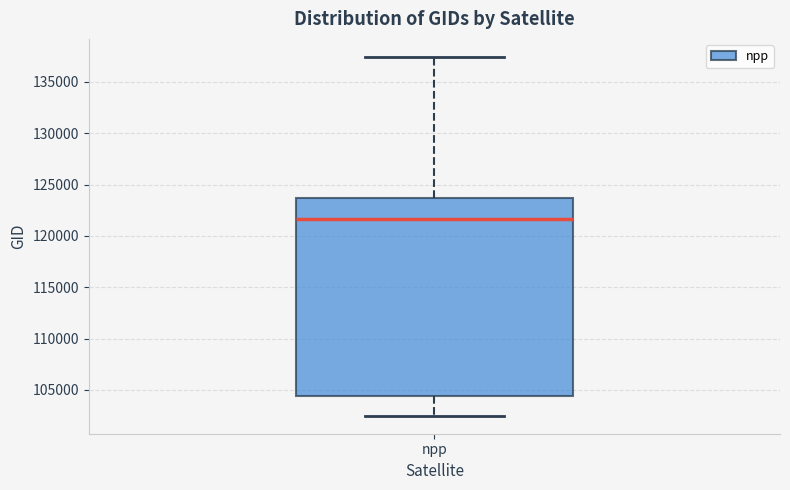

Read this box plot against the y-axis: the position of the median line, the range covered by the box, and the ends of both whiskers. The values are not printed on the chart, so give them approximately, as read against the axis.

median 121500, box 104500 to 123500, whiskers 102500 to 137500